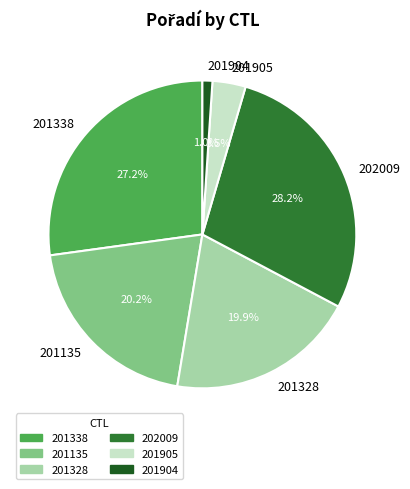

Is there a majority slice in this chart?

No